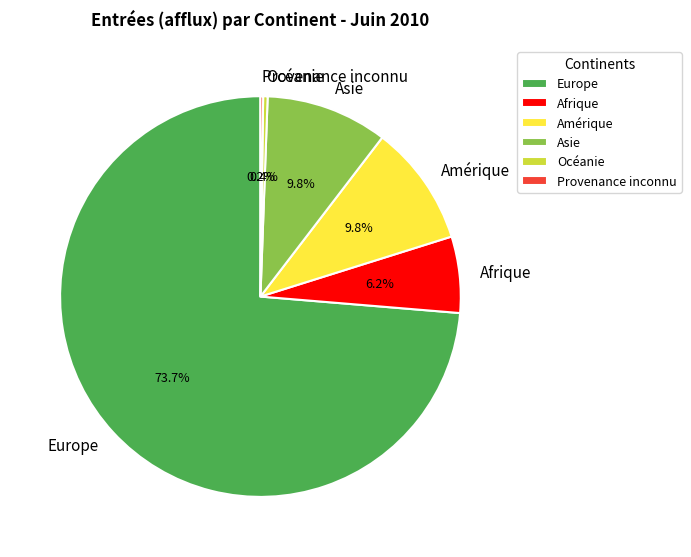

What percentage is NOT represented by Océanie?

99.6%